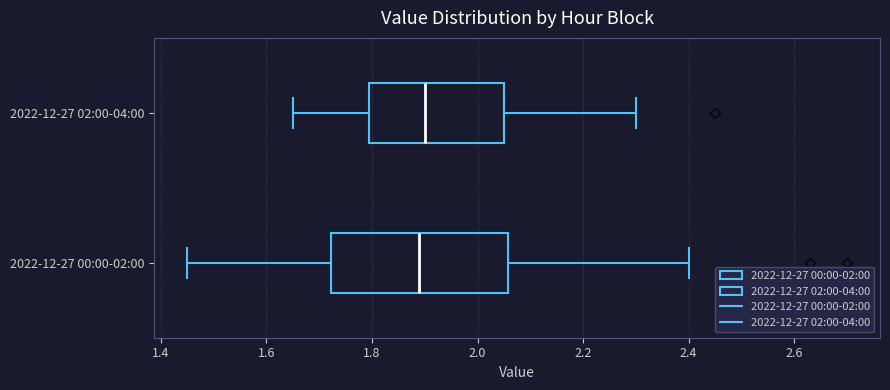

Reading bottom to top, read every box against the x-axis: the position of its median line, the range the box covers, and the ends of its whiskers. The values are not printed on the chart, so give them approximately, as read against the axis.

2022-12-27 00:00-02:00: median 1.90, box 1.72 to 2.06, whiskers 1.46 to 2.40
2022-12-27 02:00-04:00: median 1.90, box 1.80 to 2.06, whiskers 1.66 to 2.30